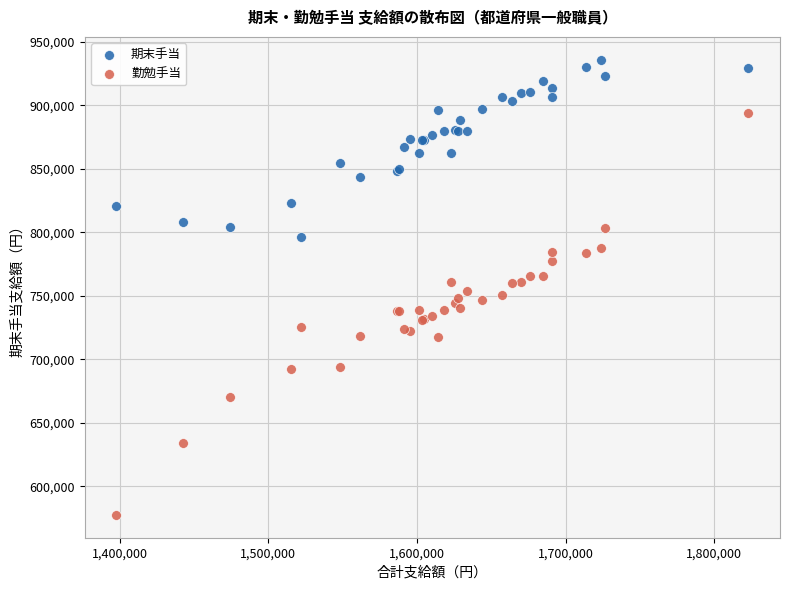

Which series has the widest spread of Y values?

勤勉手当